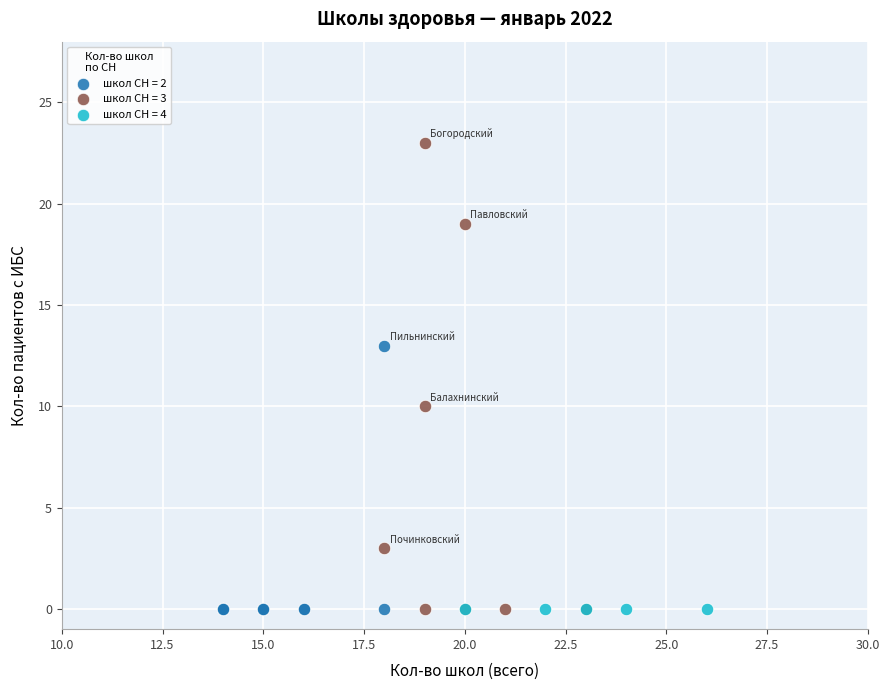

What are all the series names shown in the legend?

школ СН = 2, школ СН = 3, школ СН = 4